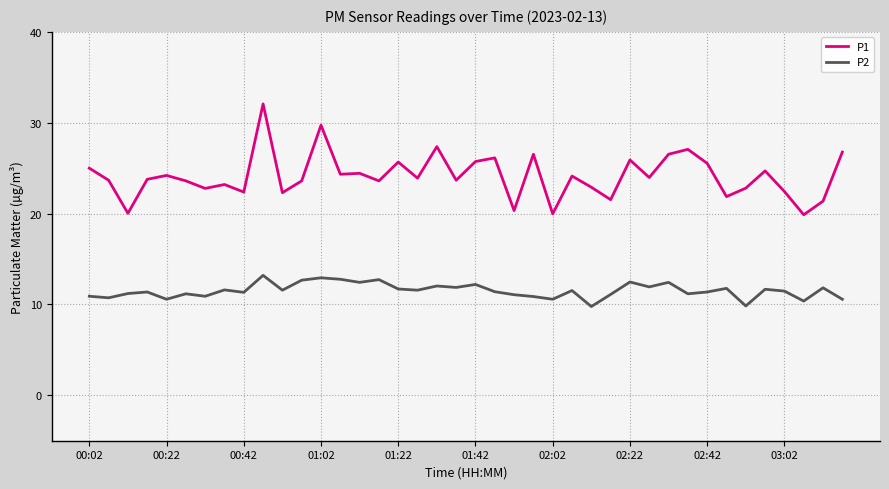

Which series has the largest range (max minus min)?

P1